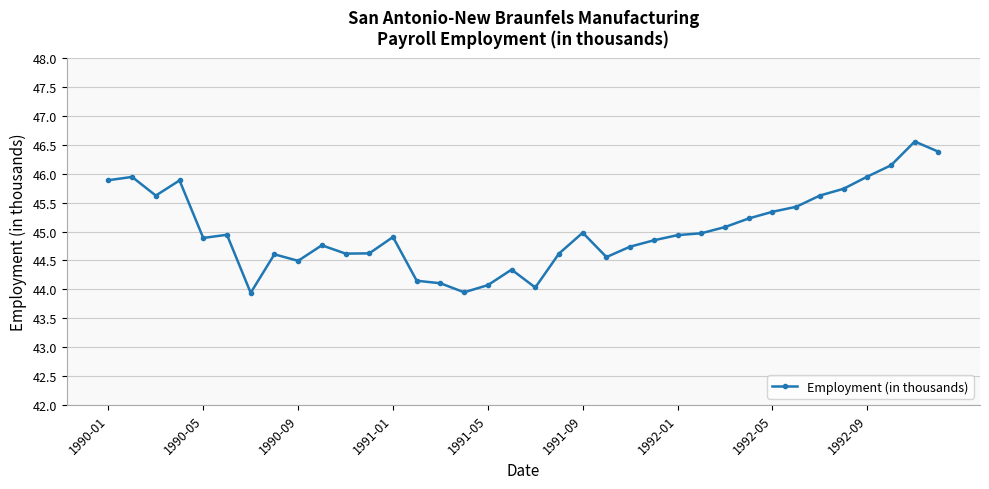

What is the smallest value displayed?

43.9